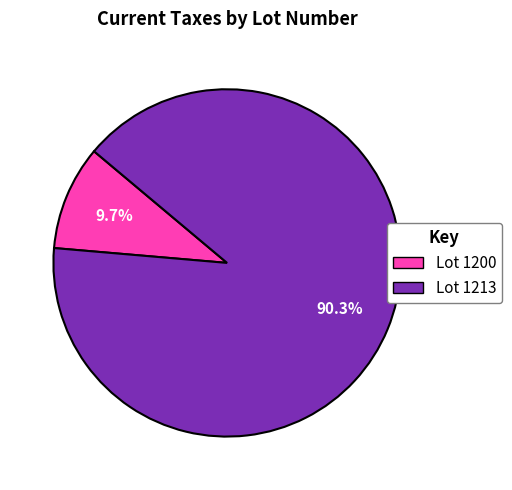

Does any single category account for the majority?

Yes